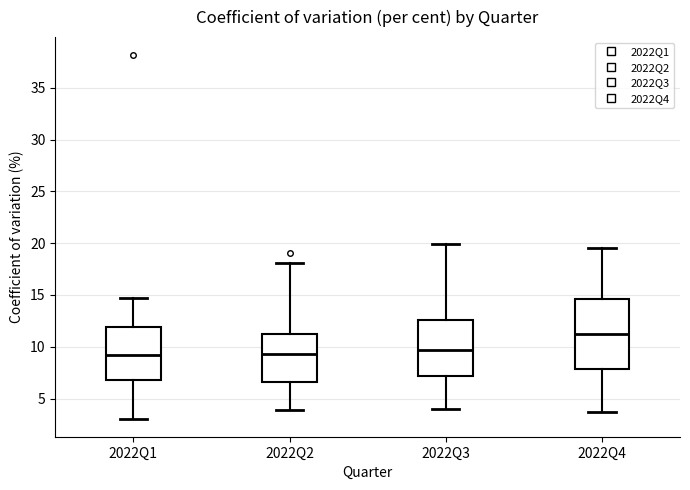

Reading left to right, read every box against the y-axis: the position of its median line, the range the box covers, and the ends of its whiskers. The values are not printed on the chart, so give them approximately, as read against the axis.

2022Q1: median 9.0, box 7.0 to 12.0, whiskers 3.0 to 14.5
2022Q2: median 9.5, box 6.5 to 11.0, whiskers 4.0 to 18.0
2022Q3: median 9.5, box 7.0 to 12.5, whiskers 4.0 to 20.0
2022Q4: median 11.0, box 8.0 to 14.5, whiskers 3.5 to 19.5